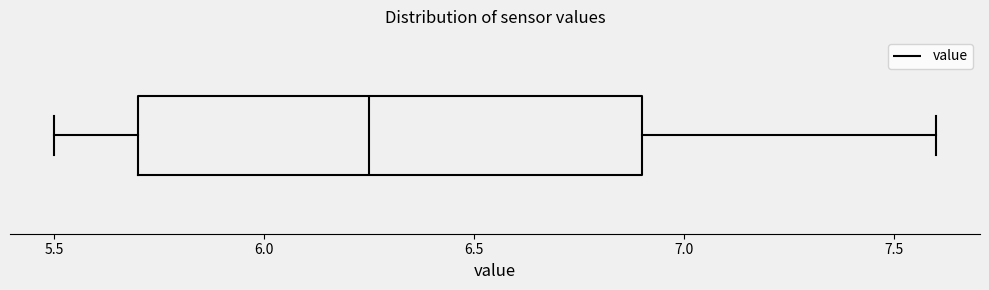

Read this box plot against the x-axis: the position of the median line, the range covered by the box, and the ends of both whiskers. The values are not printed on the chart, so give them approximately, as read against the axis.

median 6.25, box 5.70 to 6.90, whiskers 5.50 to 7.60